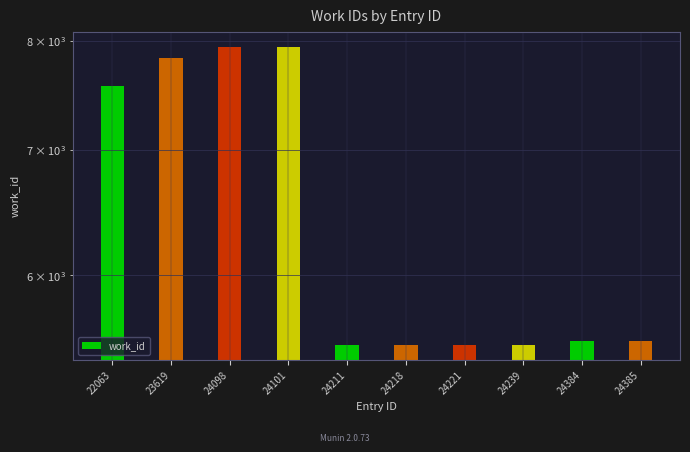

What value does the data have at 24101, to the nearest 50?

7950